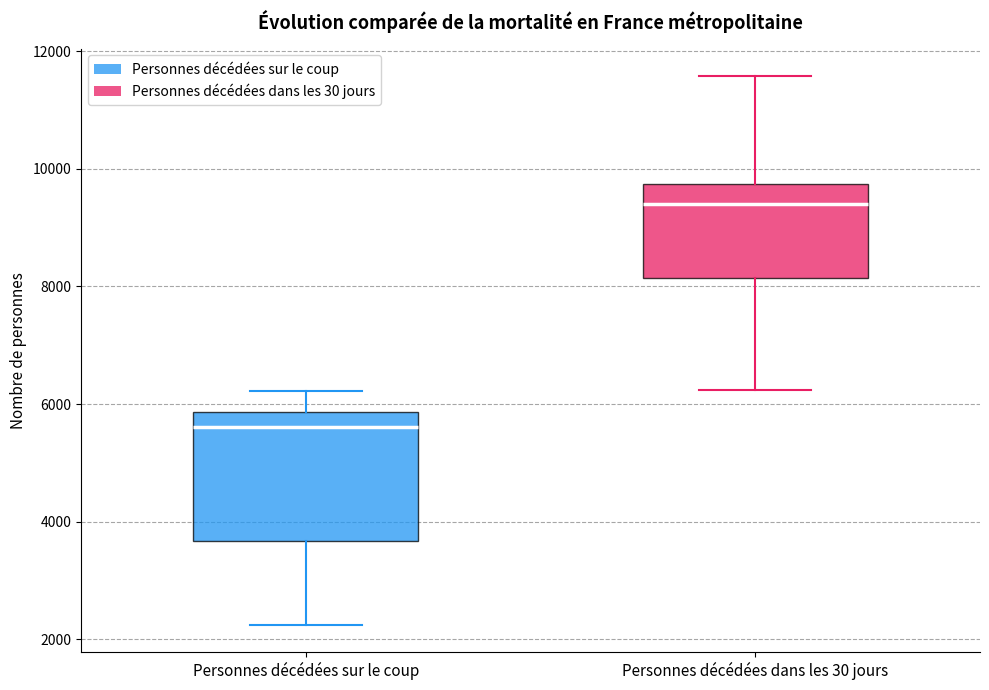

Reading left to right, read every box against the y-axis: the position of its median line, the range the box covers, and the ends of its whiskers. The values are not printed on the chart, so give them approximately, as read against the axis.

Personnes décédées sur le coup: median 5600, box 3600 to 5800, whiskers 2200 to 6200
Personnes décédées dans les 30 jours: median 9400, box 8200 to 9800, whiskers 6200 to 11600